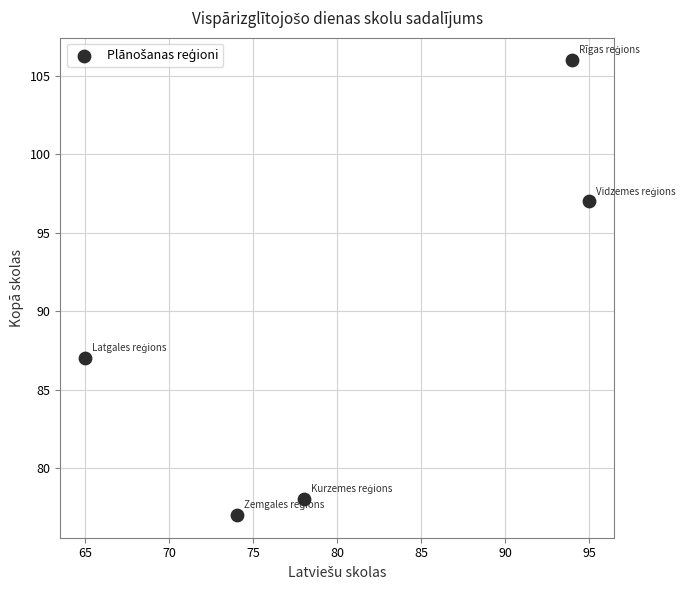

What is the average Y value?

89